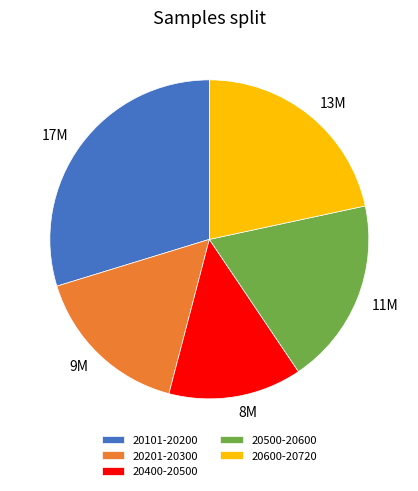

How many slices are in this pie chart?

5